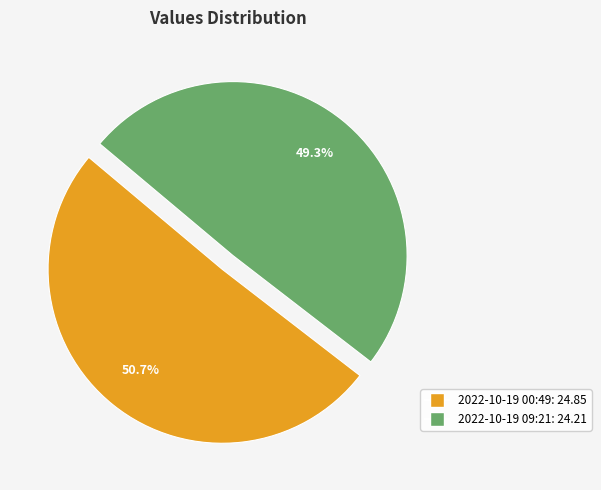

To the nearest percent, what is the average slice percentage?

50%